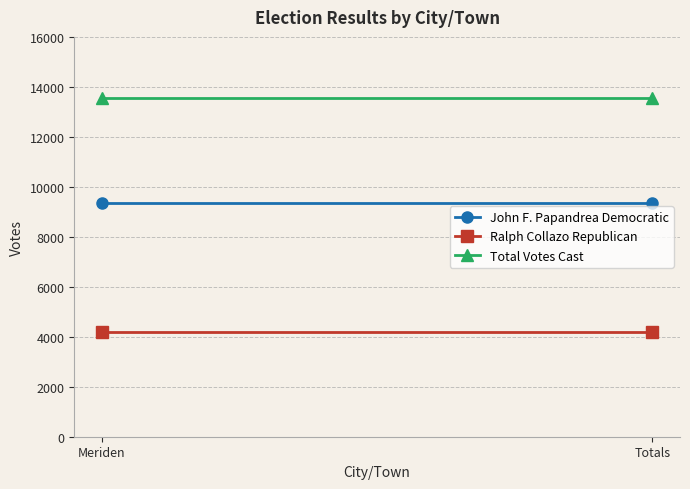

Read the Total Votes Cast value at Meriden.

13568